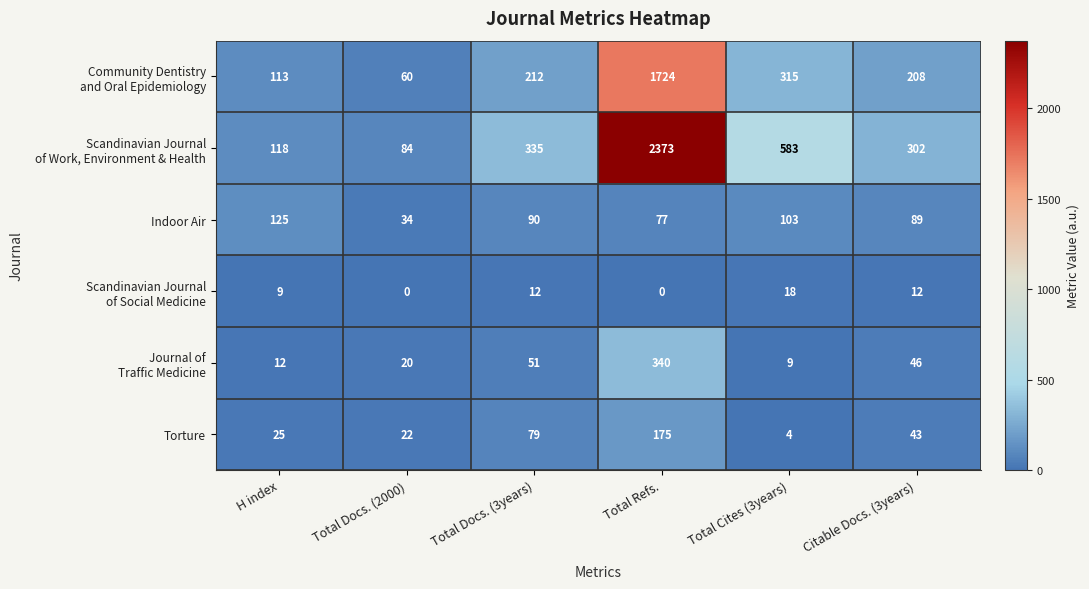

How many distinct data groups are displayed?

6